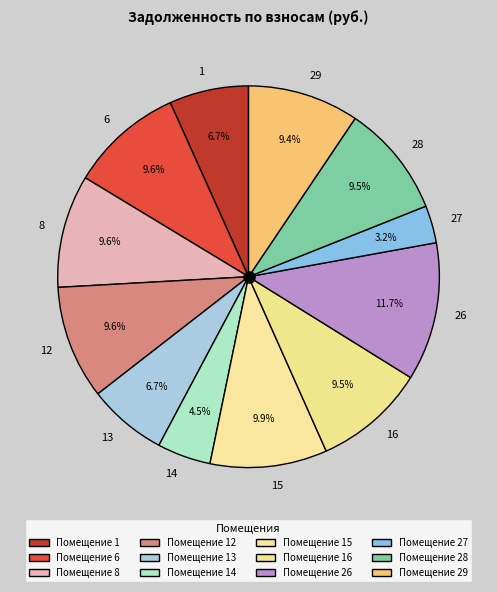

To the nearest percent, what is the difference between the largest and smallest slice percentages?

9%